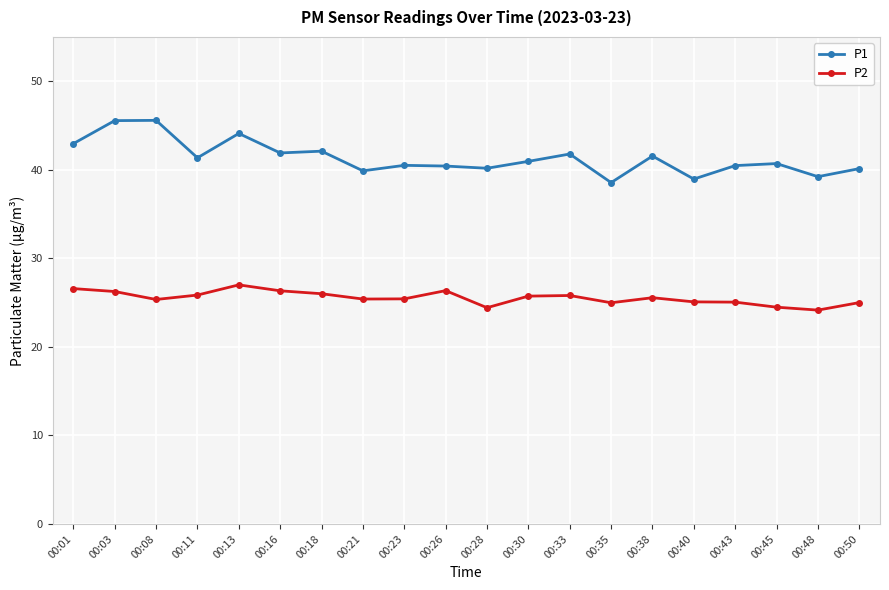

At how many categories does at least one series exceed 30?

20